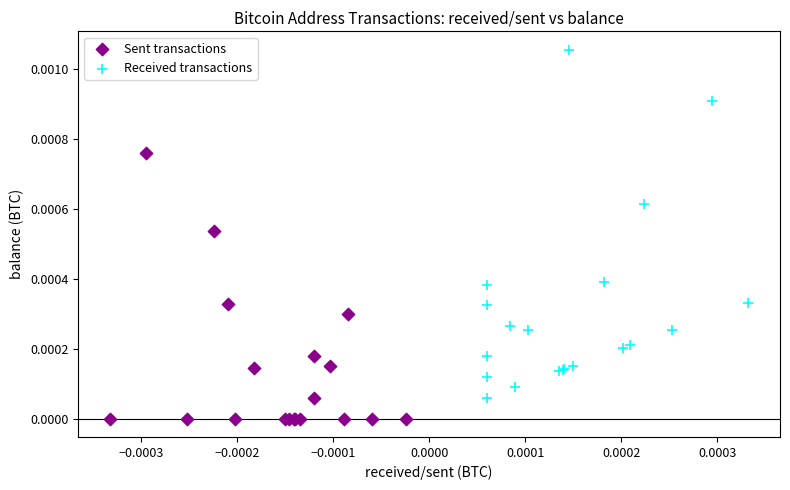

Which series contains the lowest Y value?

Sent transactions